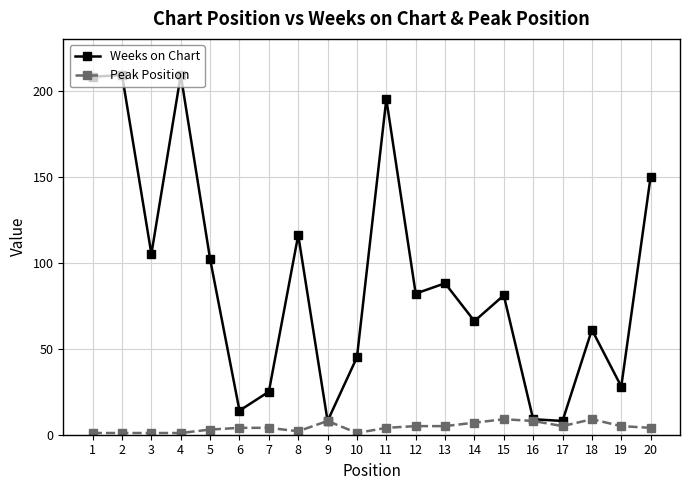

At 14, list the series in order from smallest to largest.

Peak Position, Weeks on Chart